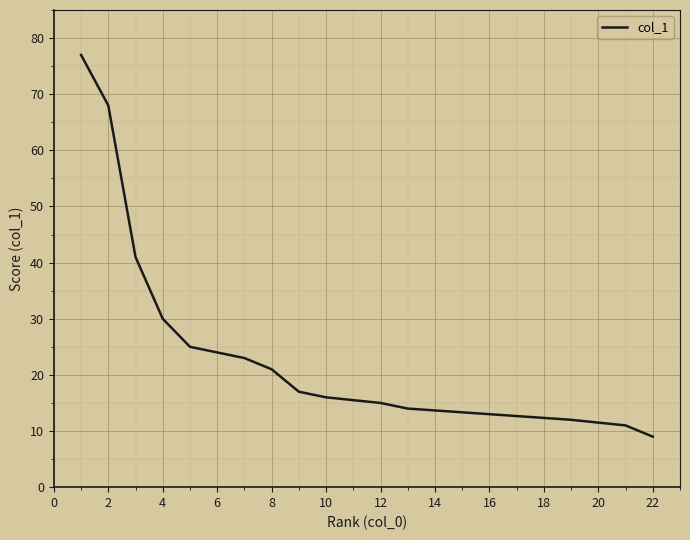

What is the difference between the maximum and minimum values?

68